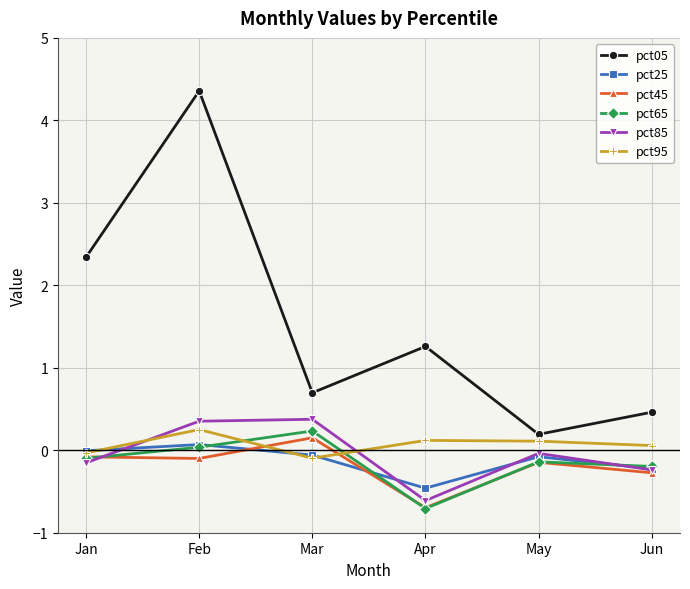

How many values in the pct05 series are below 1?

3